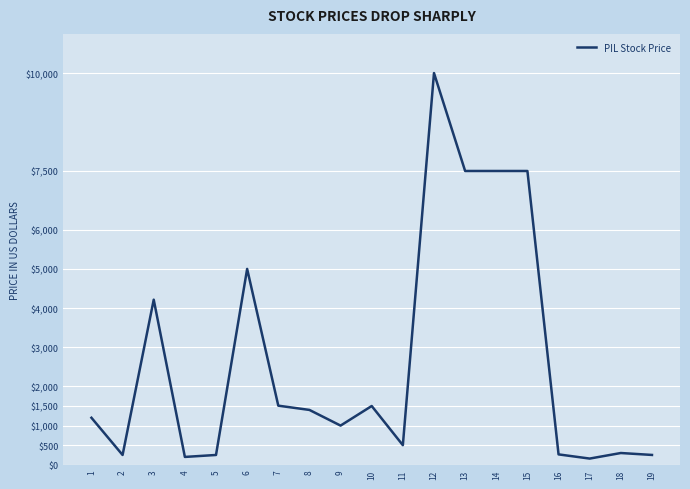

Approximately how many times larger is the value at 1 compared to 10?

0.8